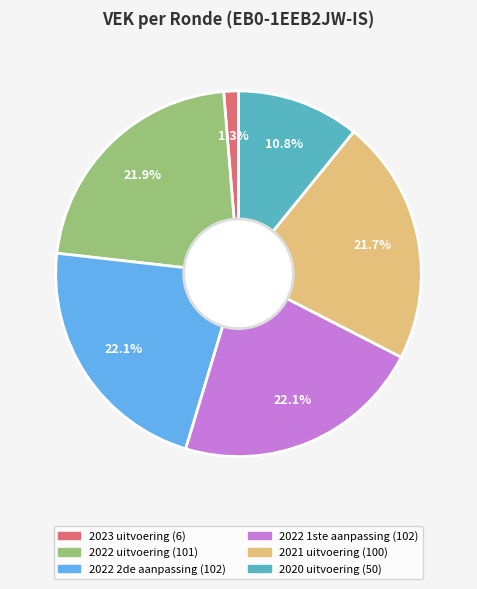

The 2020 uitvoering slice represents 16% of the pie. True or false?

False